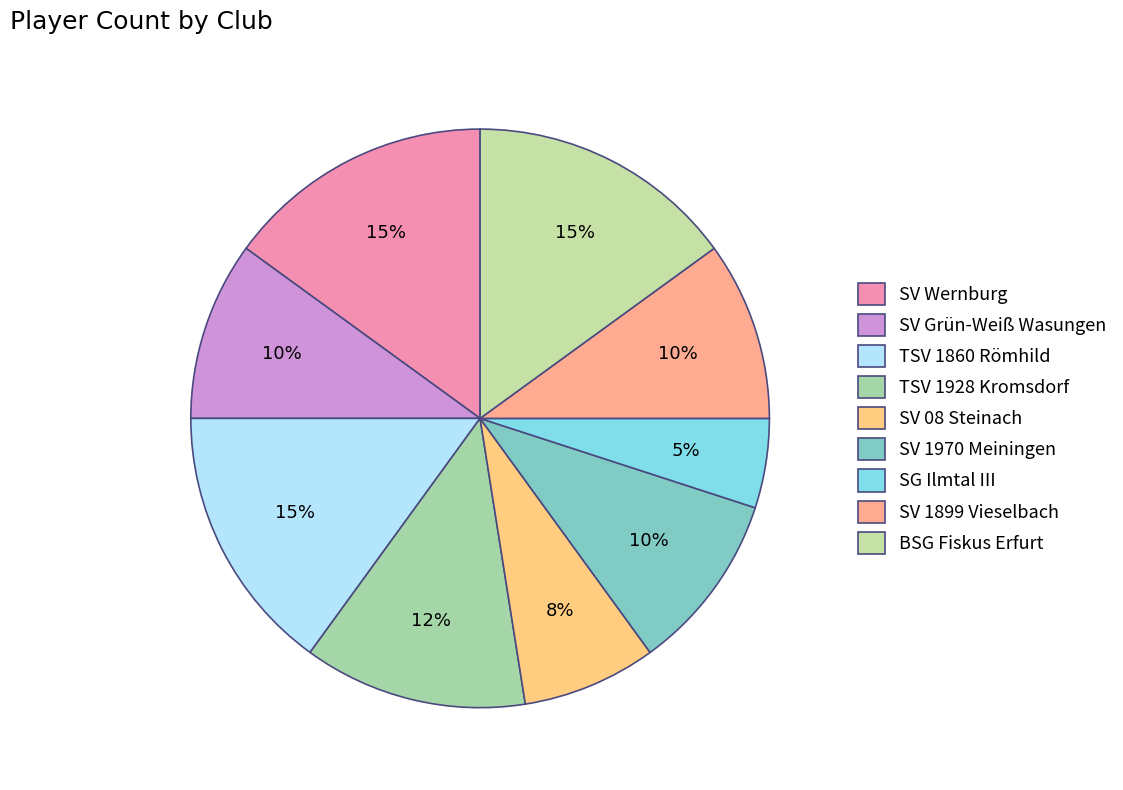

Combined, what portion of the pie is TSV 1860 Römhild and SV 1899 Vieselbach?

25.0%